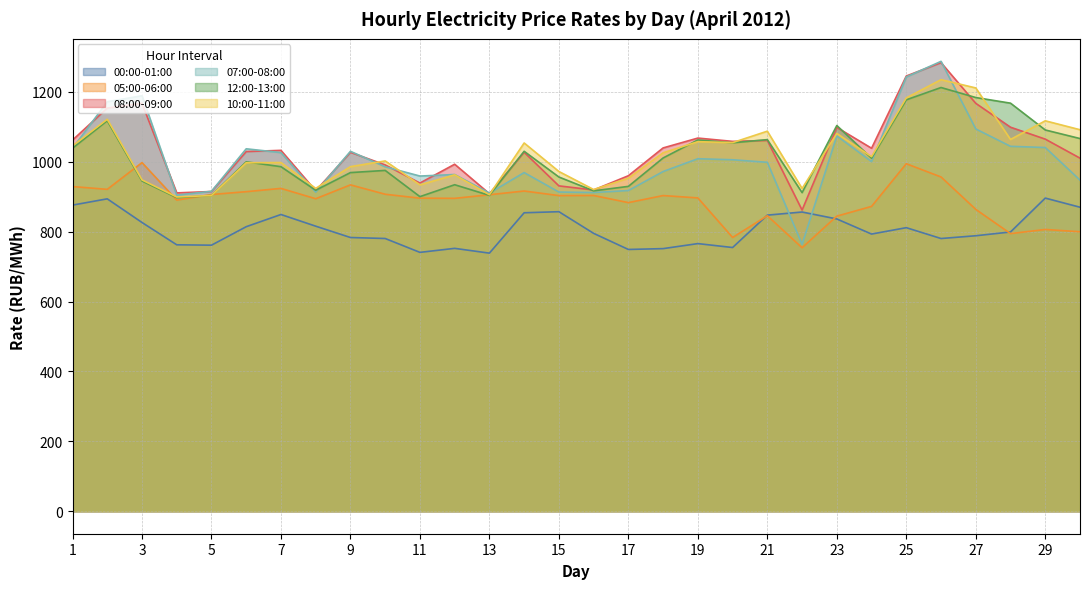

What is the minimum value for 05:00-06:00?

753.8